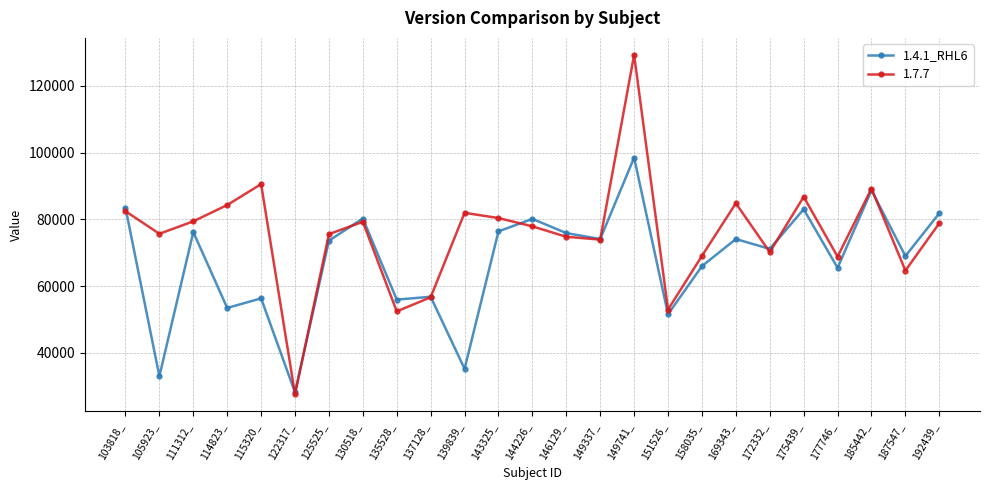

Rank the series by their average value, from highest to lowest.

1.7.7, 1.4.1_RHL6